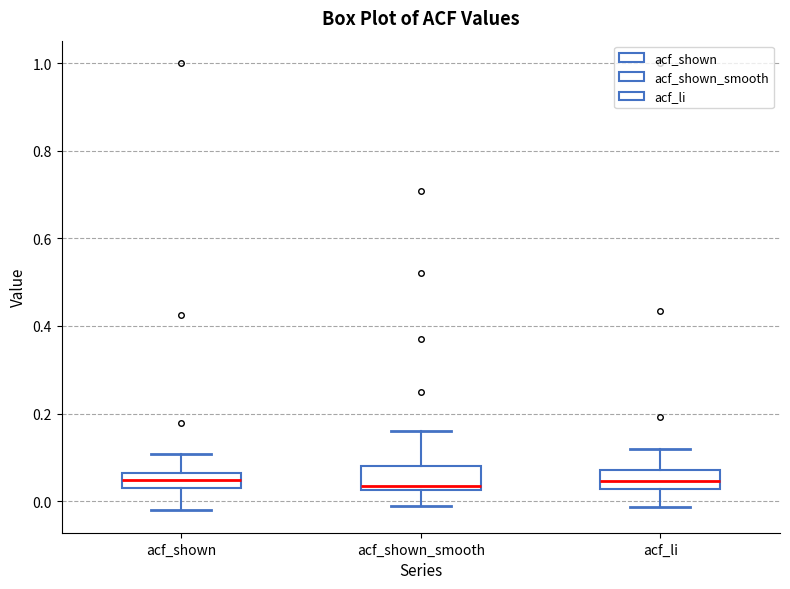

Reading left to right, transcribe this box plot: for each box, give where its median line is, the range the box spans, and where its two whiskers end, as read against the y-axis. The values are not printed on the chart, so give them approximately, as read against the axis.

acf_shown: median 0.04, box 0.02 to 0.06, whiskers -0.02 to 0.10
acf_shown_smooth: median 0.04, box 0.02 to 0.08, whiskers -0.02 to 0.16
acf_li: median 0.04, box 0.02 to 0.08, whiskers -0.02 to 0.12